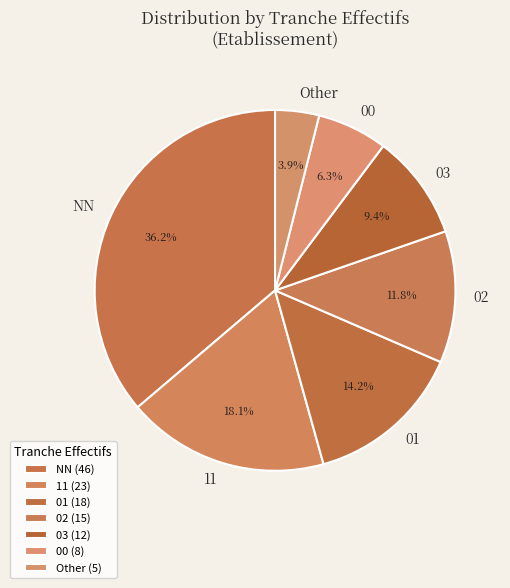

Which has a higher value, 00 or 02?

02